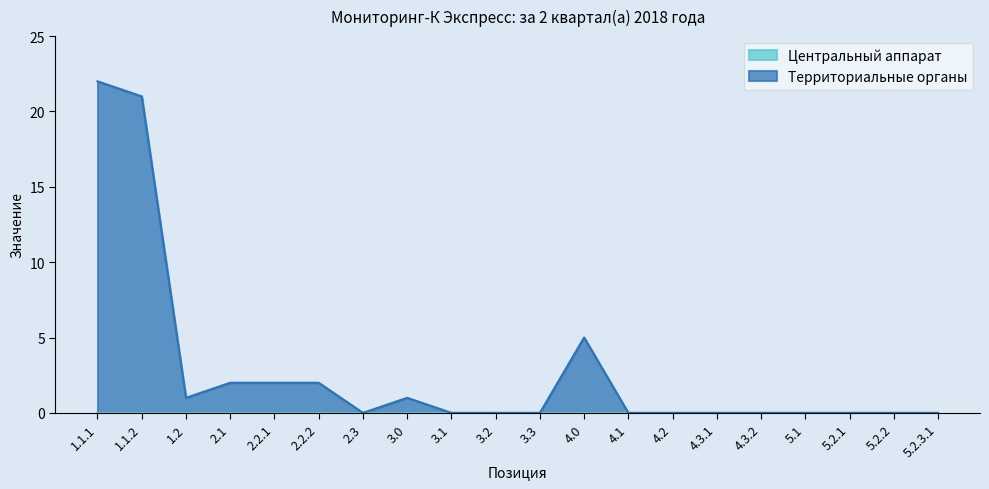

Reading right to left, what are all the values shown in this chart?

5.2.3.1=0	5.2.2=0	5.2.1=0	5.1=0	4.3.2=0	4.3.1=0	4.2=0	4.1=0	4.0=5	3.3=0	3.2=0	3.1=0	3.0=1	2.3=0	2.2.2=2	2.2.1=2	2.1=2	1.2=1	1.1.2=21	1.1.1=22